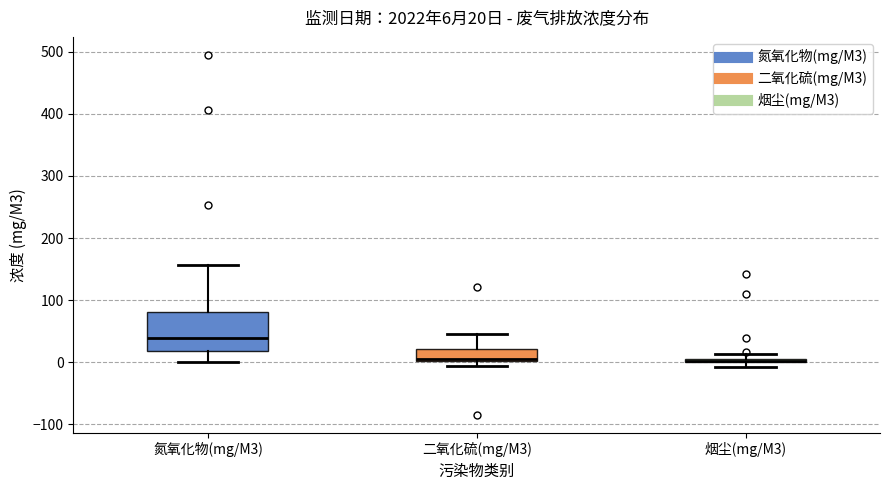

Which box is the tallest, from its lower edge to its upper edge?

氮氧化物(mg/M3)